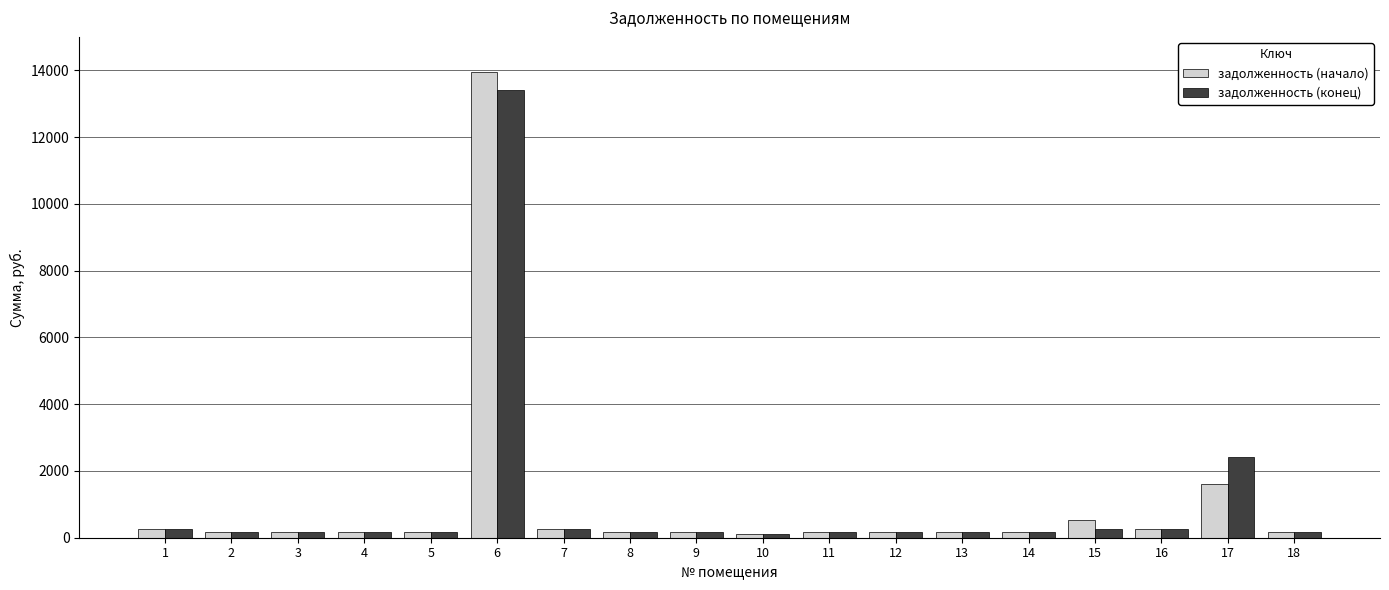

Does the chart contain any negative values?

No